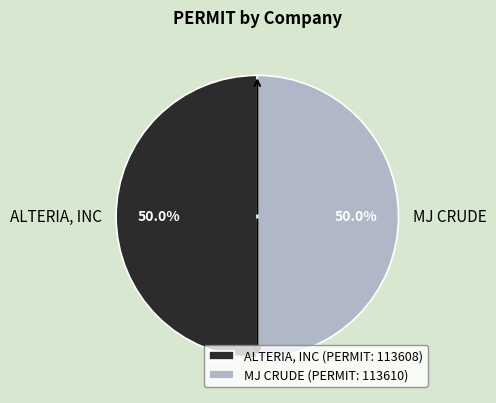

What portion of the pie excludes MJ CRUDE?

50.0%